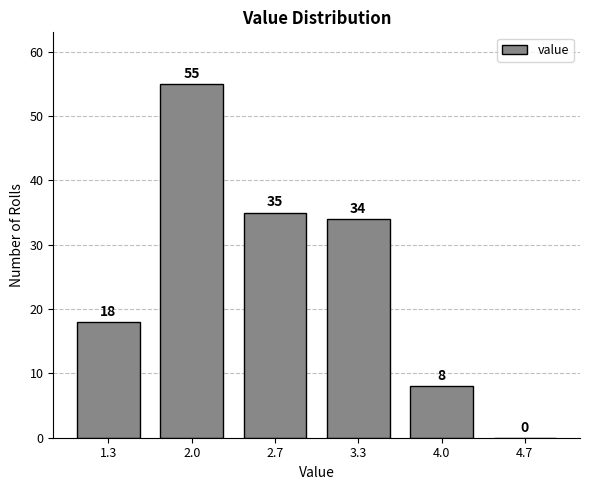

What is the height of the bar covering 1.7 to 2.3 on the x-axis? The bar edges are not printed on the chart, so give them approximately, as read against the axis.

55